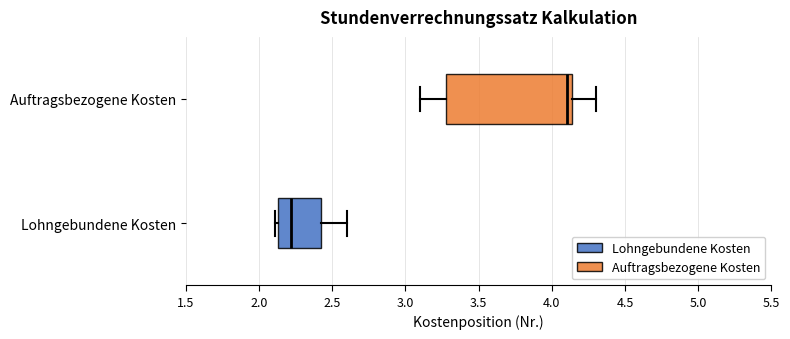

Where does the left whisker of the box for Auftragsbezogene Kosten end on the x-axis? The values are not printed on the chart, so give them approximately, as read against the axis.

3.10